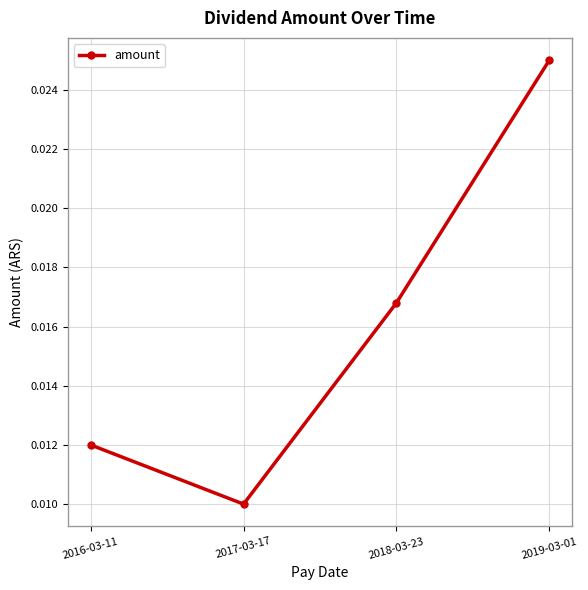

Count the number of categories in the chart.

4